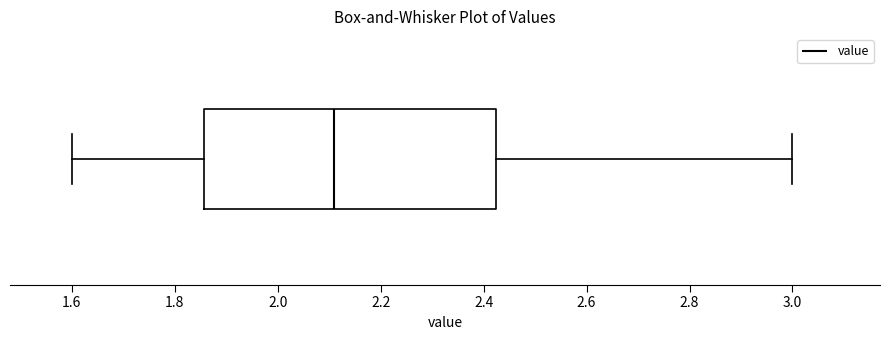

Read this box plot against the x-axis: the position of the median line, the range covered by the box, and the ends of both whiskers. The values are not printed on the chart, so give them approximately, as read against the axis.

median 2.12, box 1.86 to 2.42, whiskers 1.60 to 3.00